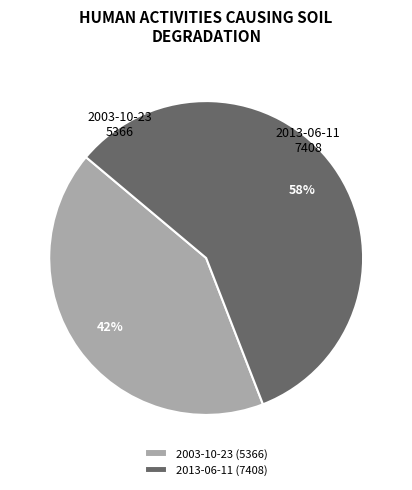

Which slice represents more than half of the pie?

2013-06-11